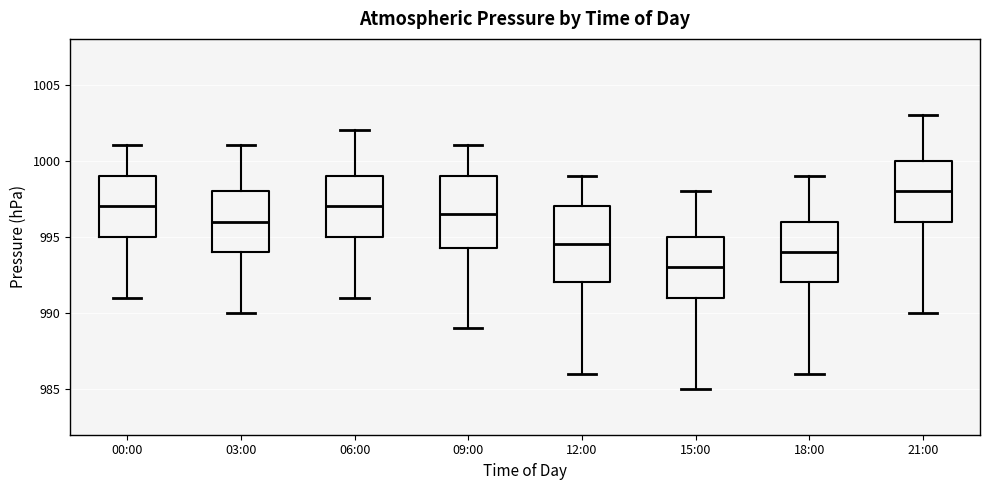

Which box has the highest median line?

21:00